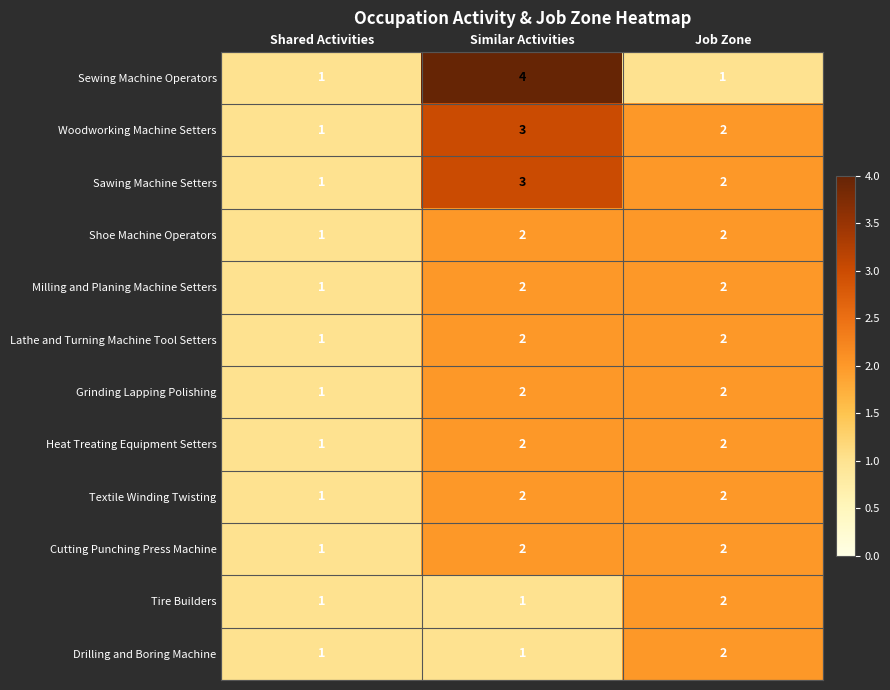

At which label is Lathe and Turning Machine Tool Setters closest to 1?

Shared Activities